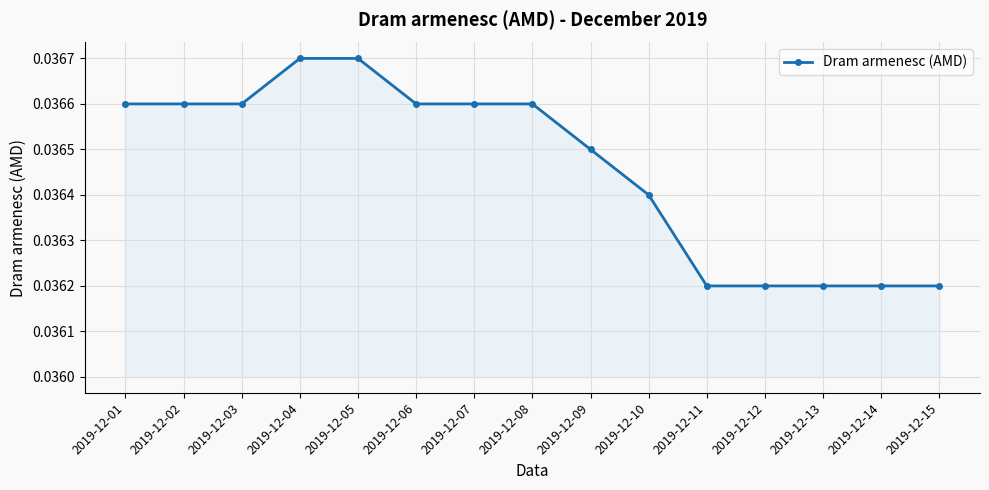

The chart shows a value of 0.1 at 2019-12-07. True or false?

False